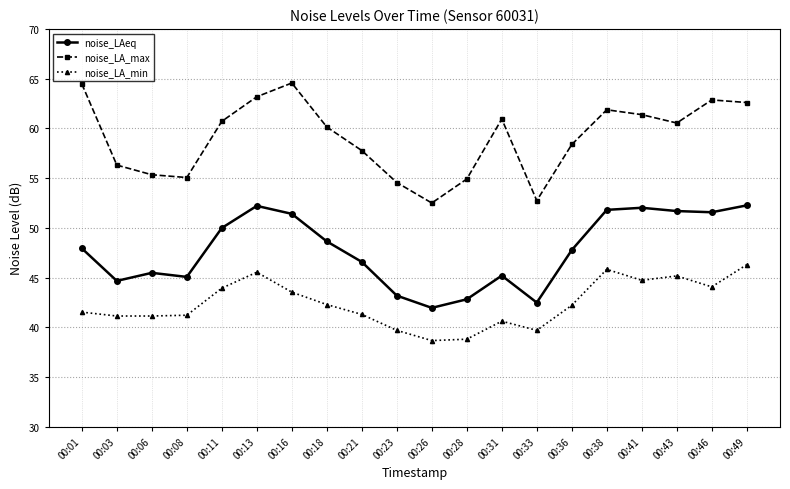

Rank the series by their average value, from highest to lowest.

noise_LA_max, noise_LAeq, noise_LA_min